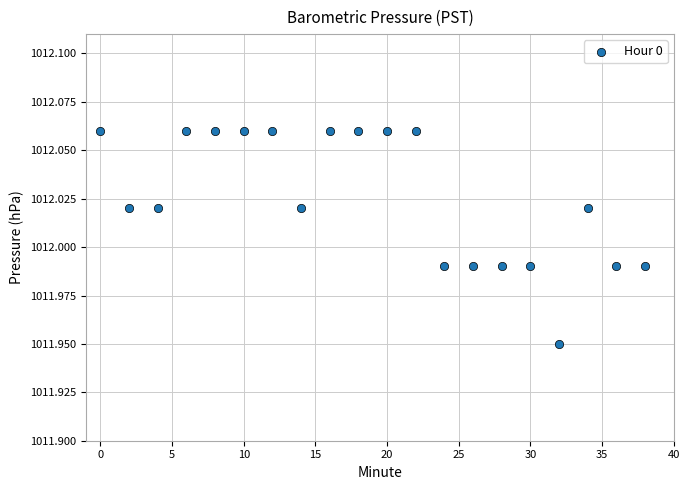

What is the range of X values (max minus min)?

38.0